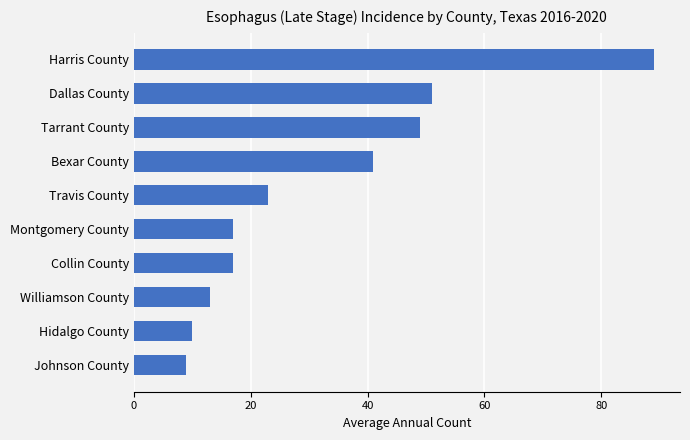

What is the change in value from Collin County to Travis County?

+6